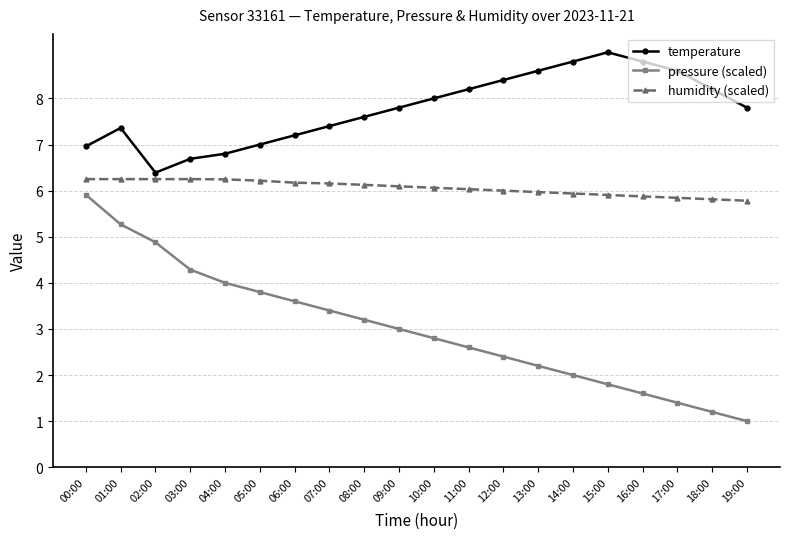

List the series in order of their overall mean, lowest first.

pressure (scaled), humidity (scaled), temperature